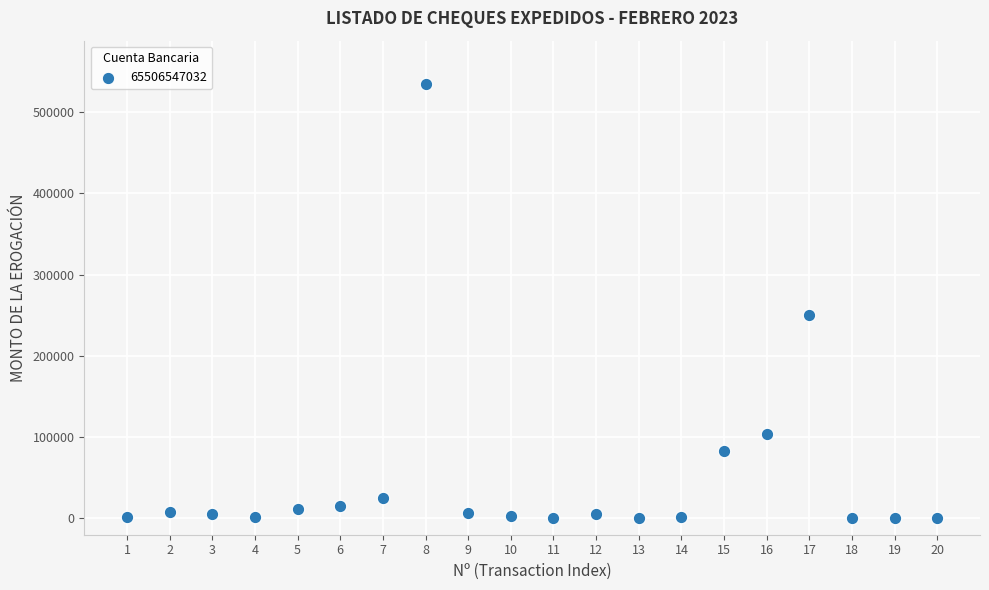

What Y value in the scatter plot is closest to 267318?

250560.0